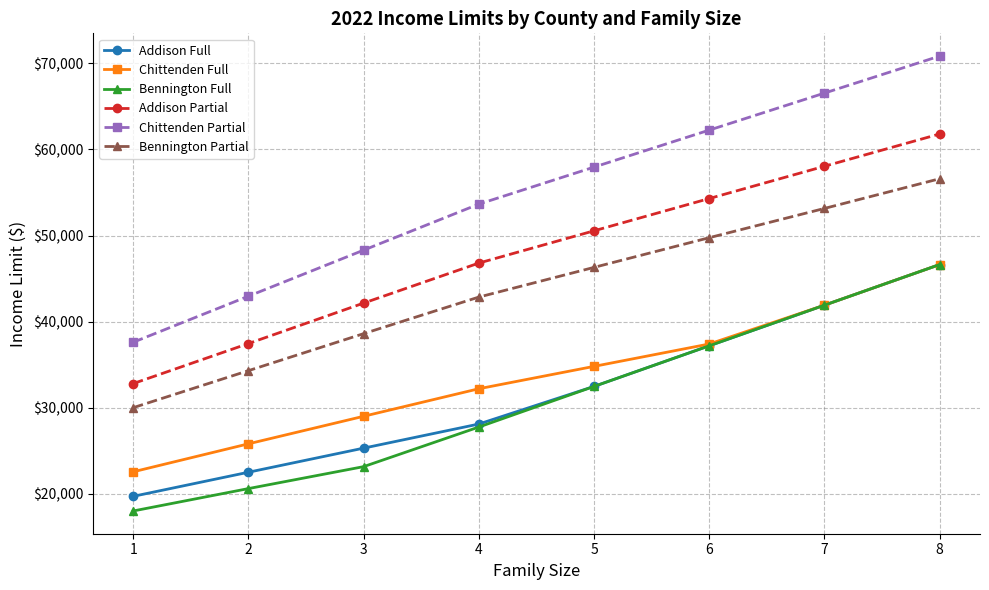

What is the lowest value of the Bennington Full series?

18000